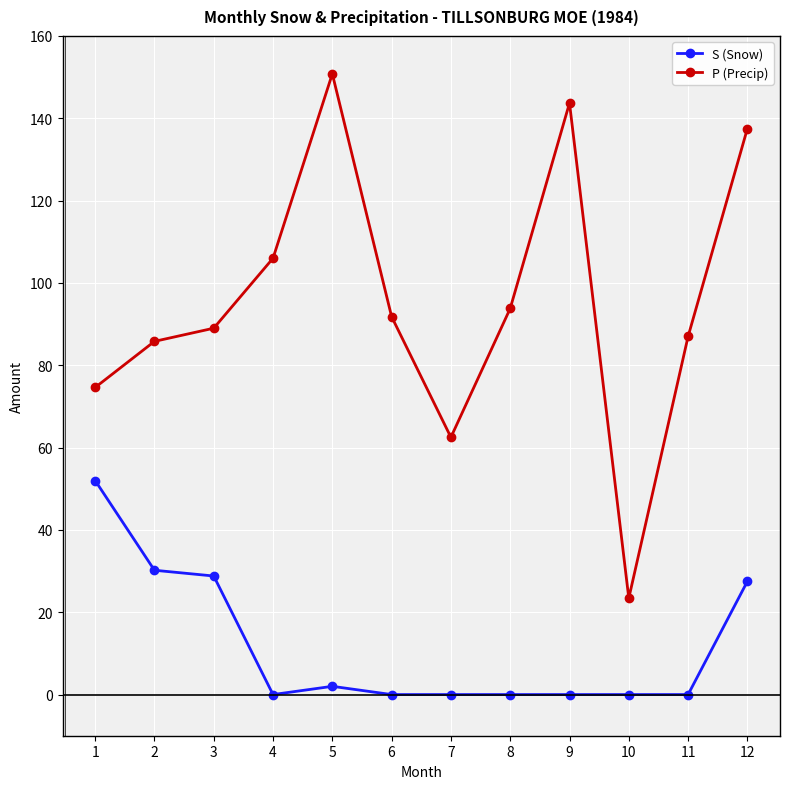

Does the chart display data point markers on the line(s)?

Yes